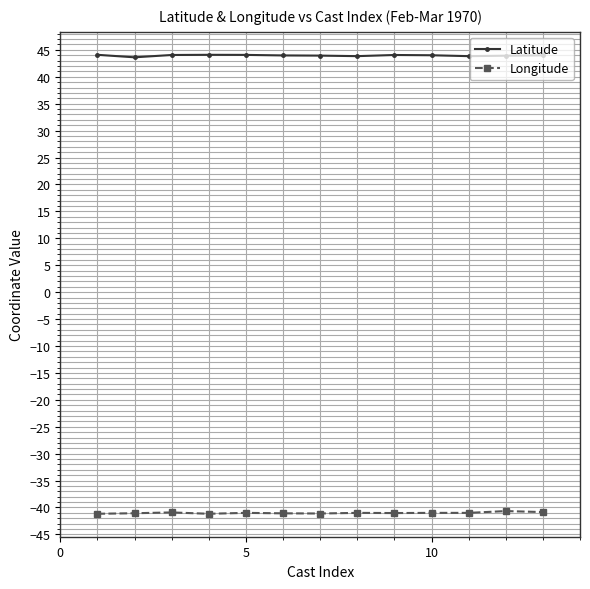

Rank the series by their average value, from highest to lowest.

Latitude, Longitude